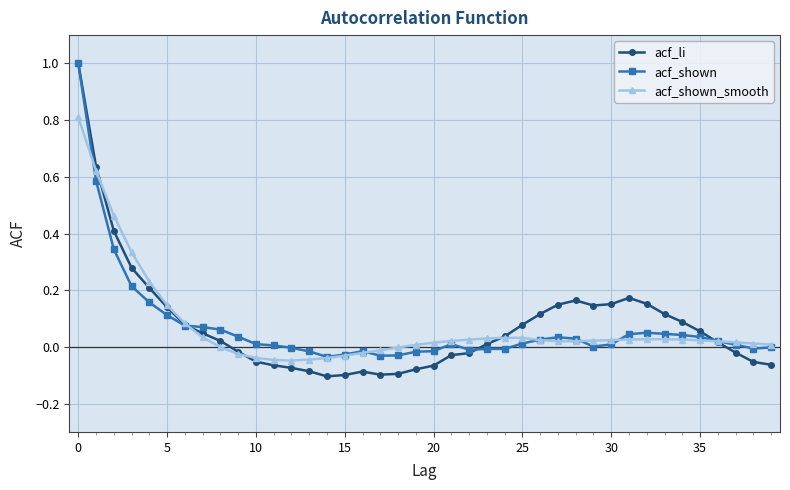

What is the maximum value for acf_shown?

1.0